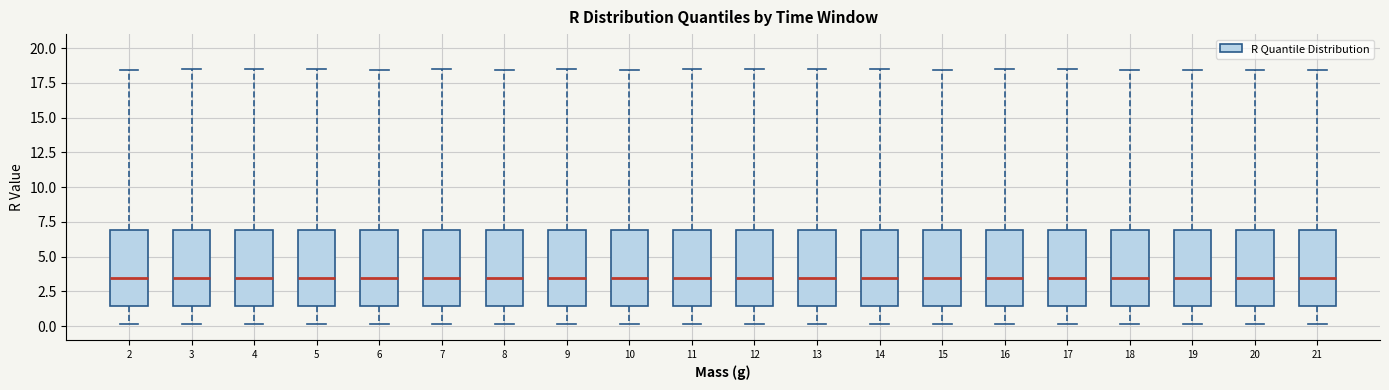

Reading left to right, transcribe this box plot: for each box, give where its median line is, the range the box spans, and where its two whiskers end, as read against the y-axis. The values are not printed on the chart, so give them approximately, as read against the axis.

2: median 3.5, box 1.5 to 7.0, whiskers 0.0 to 18.5
3: median 3.5, box 1.5 to 7.0, whiskers 0.0 to 18.5
4: median 3.5, box 1.5 to 7.0, whiskers 0.0 to 18.5
5: median 3.5, box 1.5 to 7.0, whiskers 0.0 to 18.5
6: median 3.5, box 1.5 to 7.0, whiskers 0.0 to 18.5
7: median 3.5, box 1.5 to 7.0, whiskers 0.0 to 18.5
8: median 3.5, box 1.5 to 7.0, whiskers 0.0 to 18.5
9: median 3.5, box 1.5 to 7.0, whiskers 0.0 to 18.5
10: median 3.5, box 1.5 to 7.0, whiskers 0.0 to 18.5
11: median 3.5, box 1.5 to 7.0, whiskers 0.0 to 18.5
12: median 3.5, box 1.5 to 7.0, whiskers 0.0 to 18.5
13: median 3.5, box 1.5 to 7.0, whiskers 0.0 to 18.5
14: median 3.5, box 1.5 to 7.0, whiskers 0.0 to 18.5
15: median 3.5, box 1.5 to 7.0, whiskers 0.0 to 18.5
16: median 3.5, box 1.5 to 7.0, whiskers 0.0 to 18.5
17: median 3.5, box 1.5 to 7.0, whiskers 0.0 to 18.5
18: median 3.5, box 1.5 to 7.0, whiskers 0.0 to 18.5
19: median 3.5, box 1.5 to 7.0, whiskers 0.0 to 18.5
20: median 3.5, box 1.5 to 7.0, whiskers 0.0 to 18.5
21: median 3.5, box 1.5 to 7.0, whiskers 0.0 to 18.5